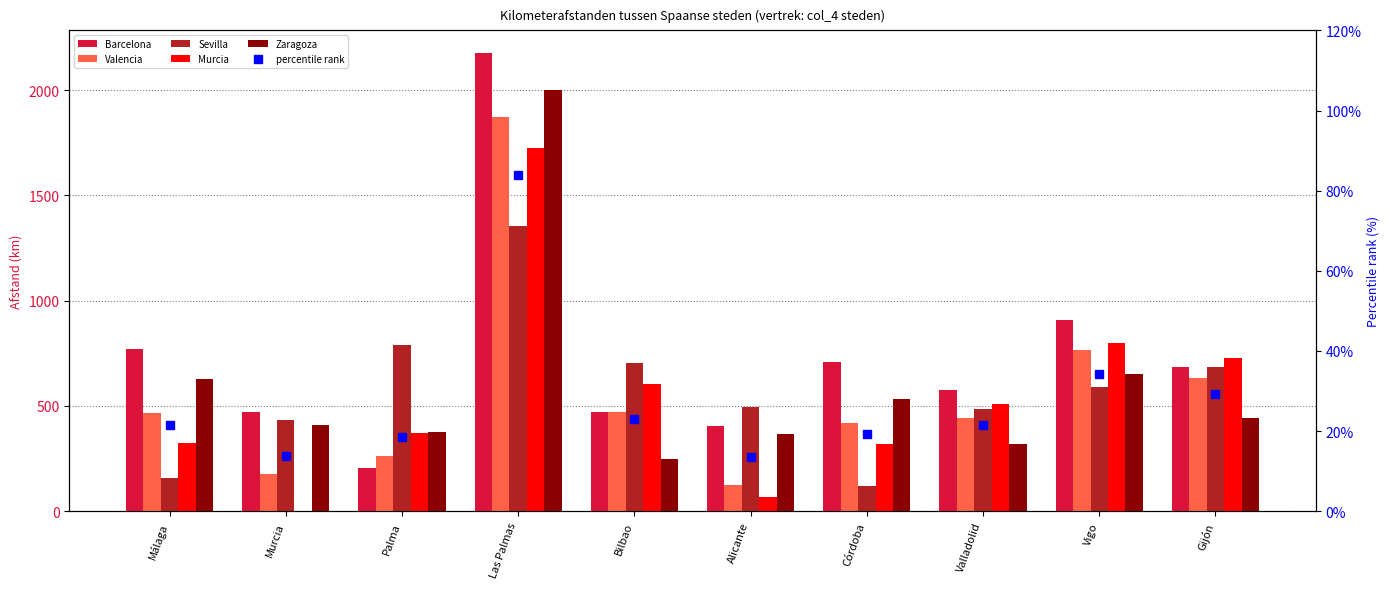

What position from the right is Gijón?

1